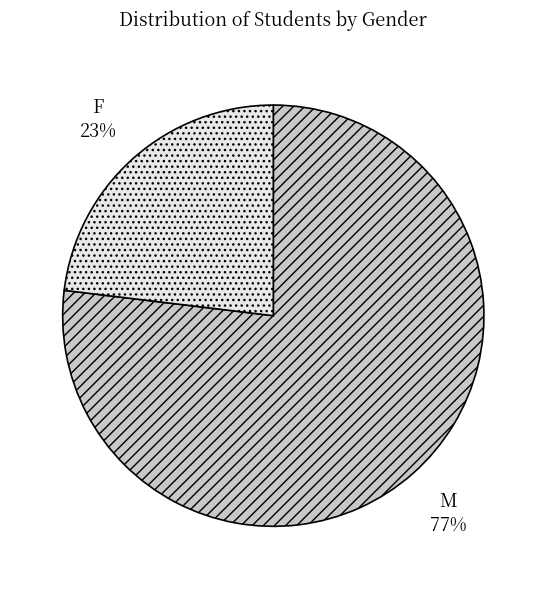

Which category has the smallest portion of the pie?

F